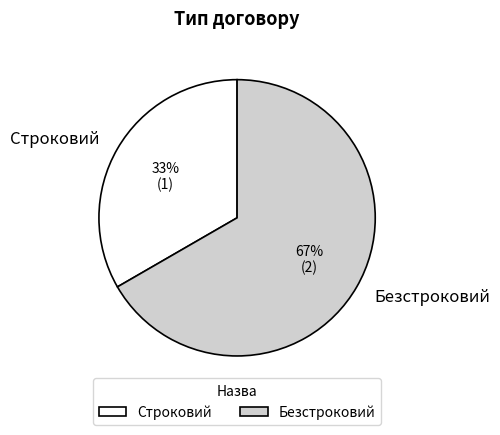

What is the majority slice?

Безстроковий